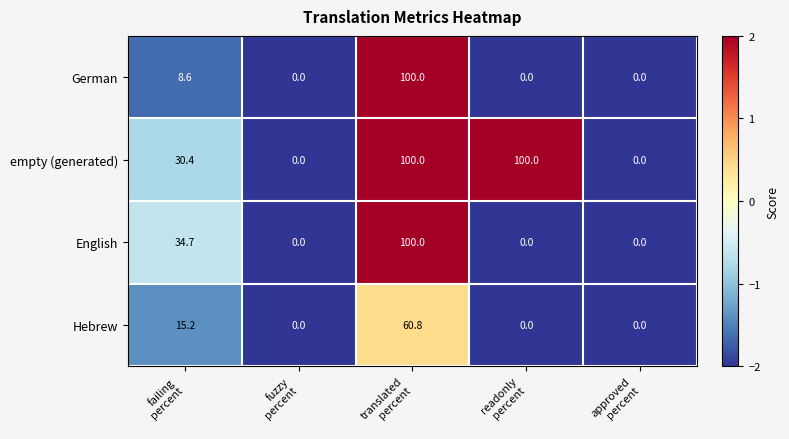

Count the number of categories in the chart.

5